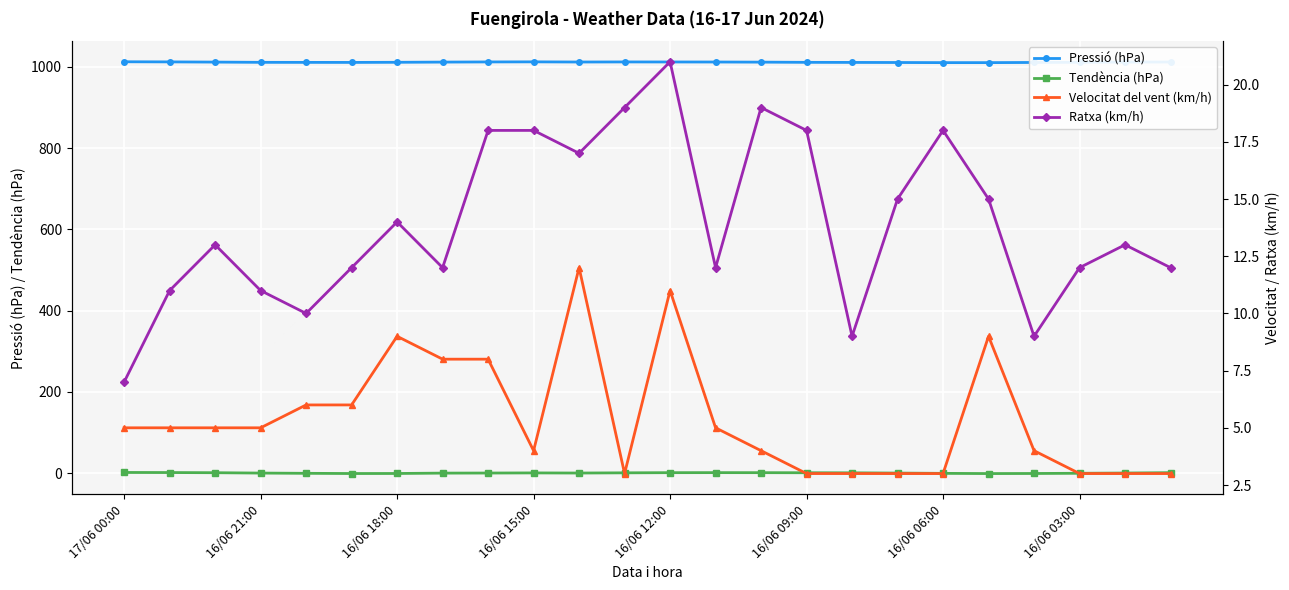

Between 16 and 8, which is larger?

8